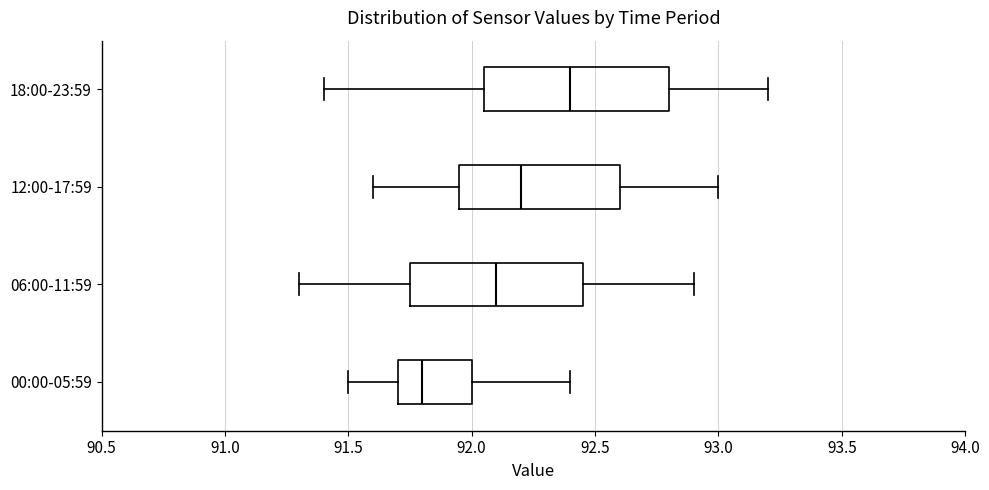

Where does the right whisker of the box for 12:00-17:59 end on the x-axis? The values are not printed on the chart, so give them approximately, as read against the axis.

93.00